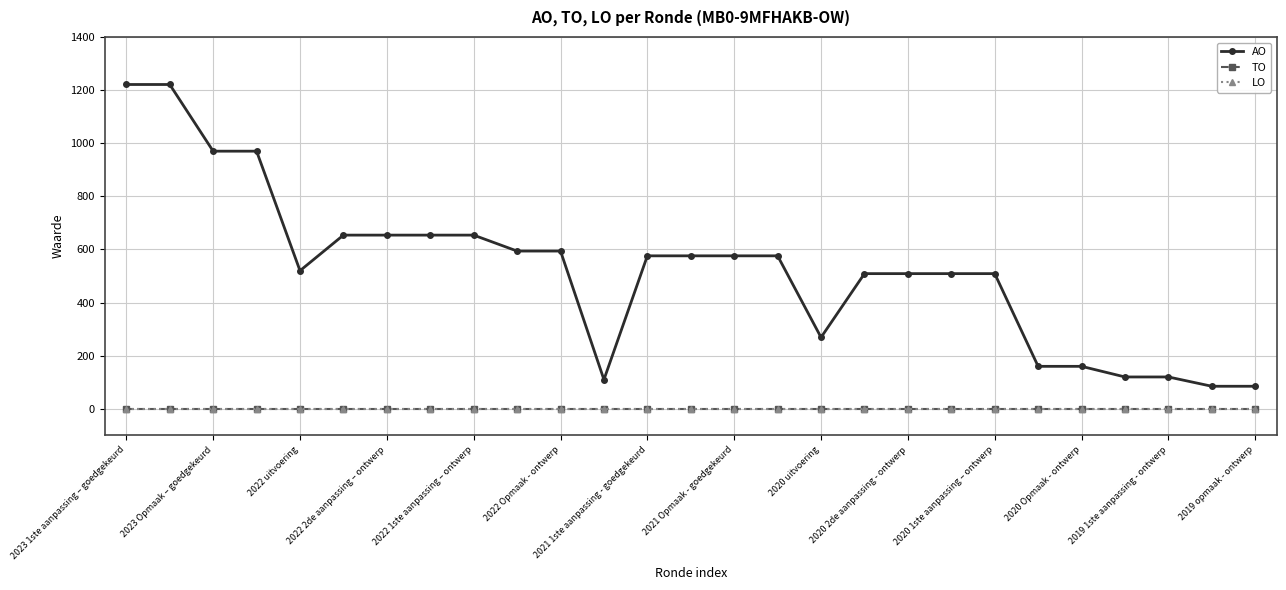

Does the chart have visible grid lines?

Yes